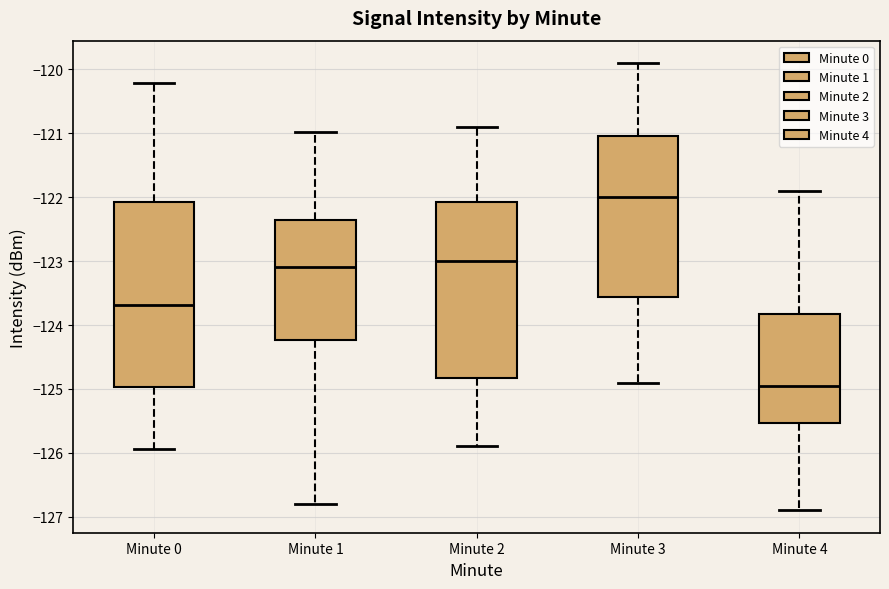

Which box has the lowest median line?

Minute 4